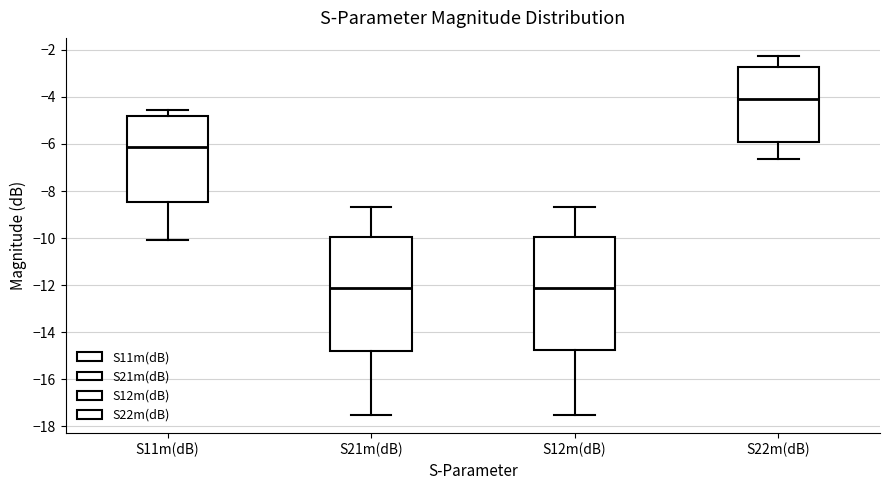

Which box's median line is the highest?

S22m(dB)